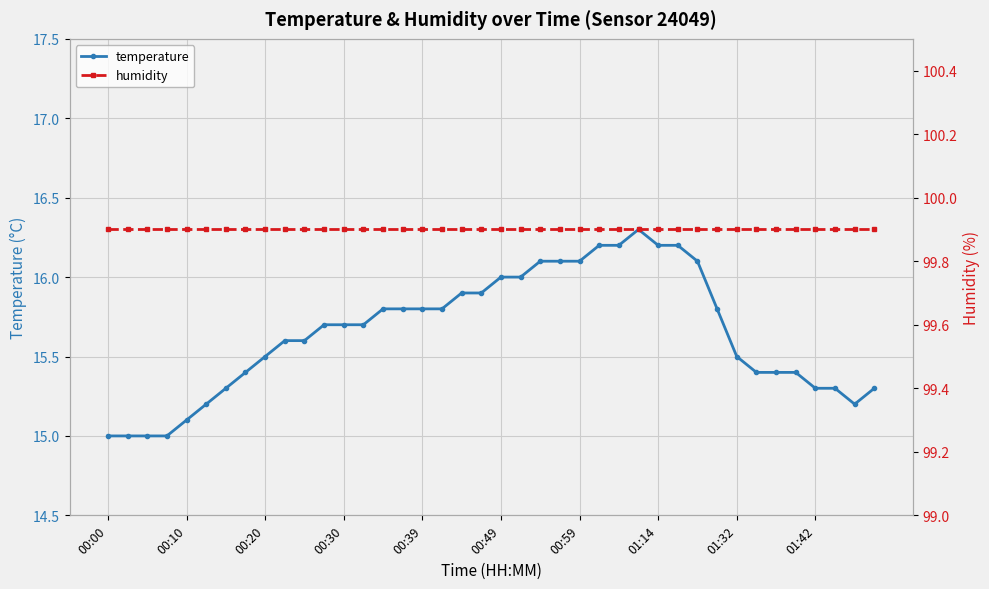

List the series in order of their overall mean, highest first.

humidity, temperature